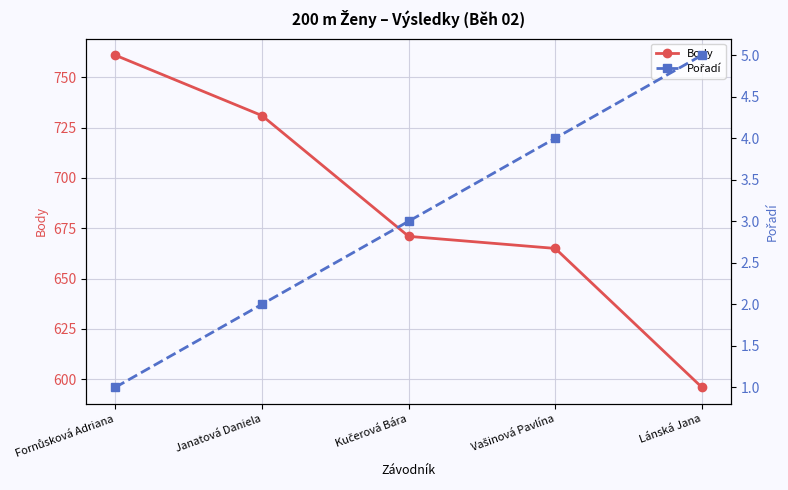

What position from the right is Janatová Daniela?

4